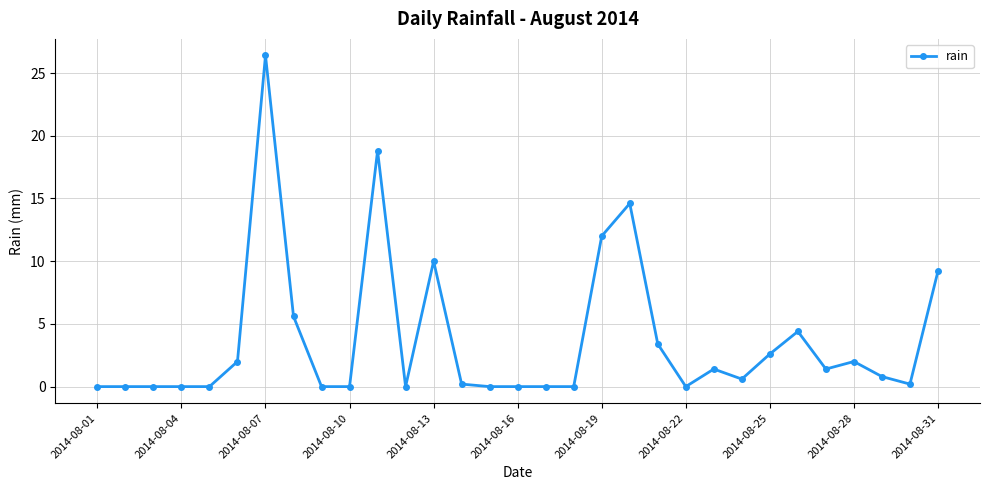

True or false: there are more than 2 points higher than both neighbors.

True